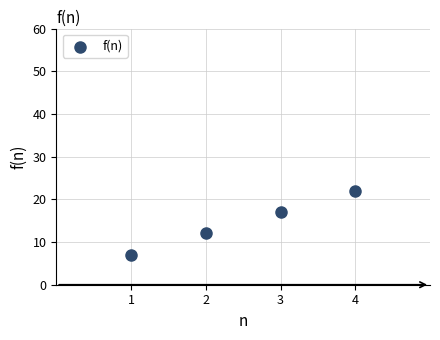

What is the range of X values (max minus min)?

3